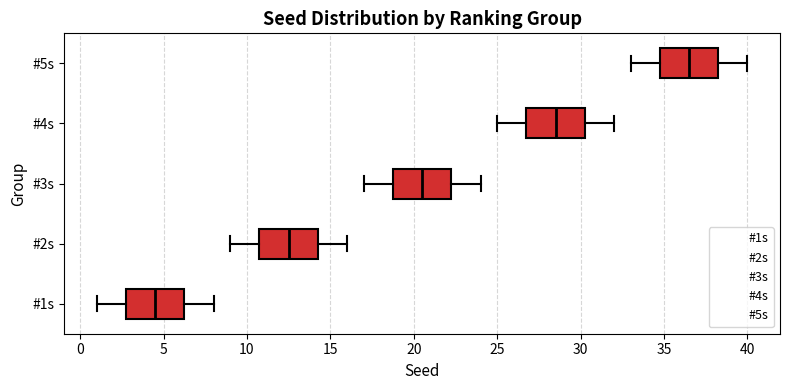

Reading bottom to top, transcribe this box plot: for each box, give where its median line is, the range the box spans, and where its two whiskers end, as read against the x-axis. The values are not printed on the chart, so give them approximately, as read against the axis.

#1s: median 4.5, box 3.0 to 6.5, whiskers 1.0 to 8.0
#2s: median 12.5, box 11.0 to 14.5, whiskers 9.0 to 16.0
#3s: median 20.5, box 19.0 to 22.5, whiskers 17.0 to 24.0
#4s: median 28.5, box 27.0 to 30.5, whiskers 25.0 to 32.0
#5s: median 36.5, box 35.0 to 38.5, whiskers 33.0 to 40.0